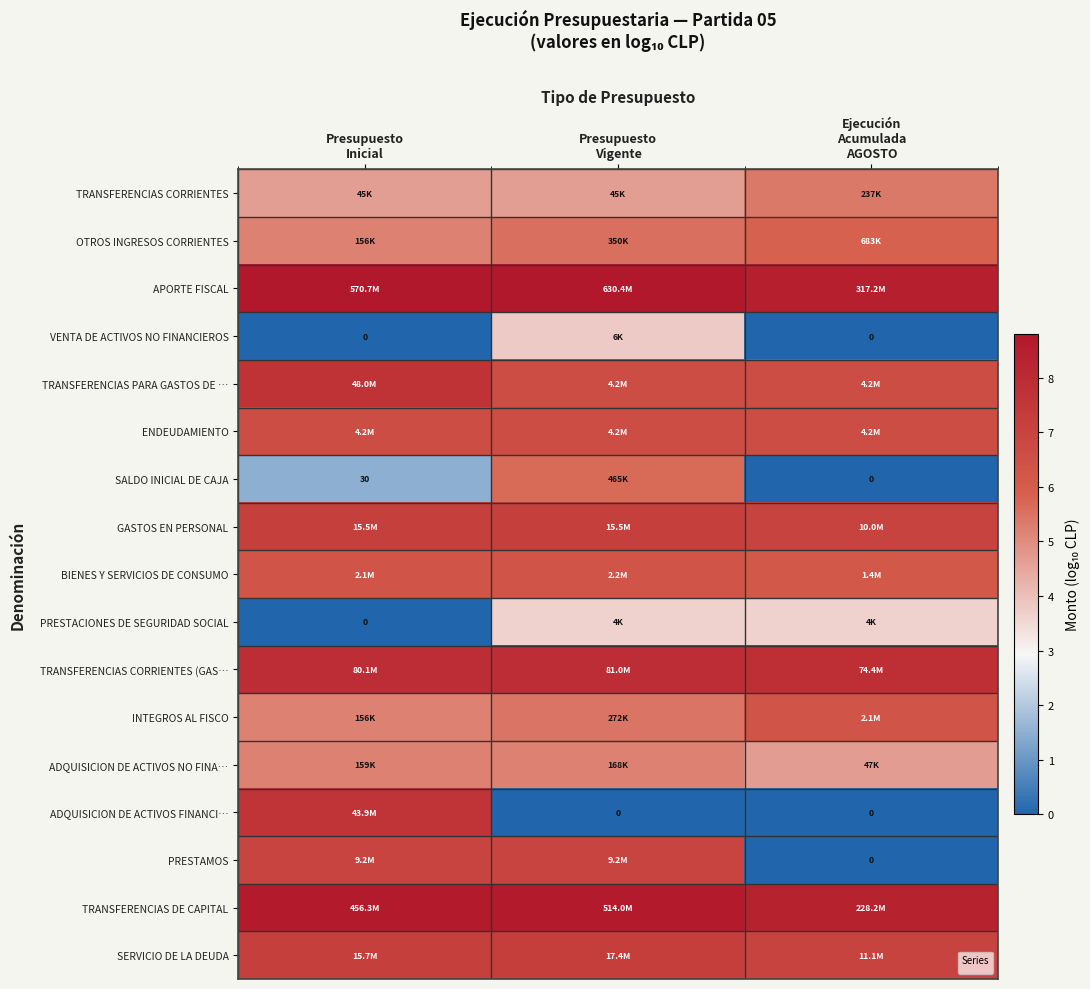

What is the average value of the BIENES Y SERVICIOS DE CONSUMO series?

6.3